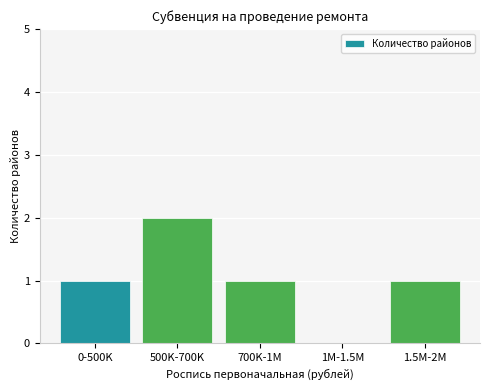

Reading left to right, extract all data points from this chart.

0-500K=1	500K-700K=2	700K-1M=1	1M-1.5M=0	1.5M-2M=1